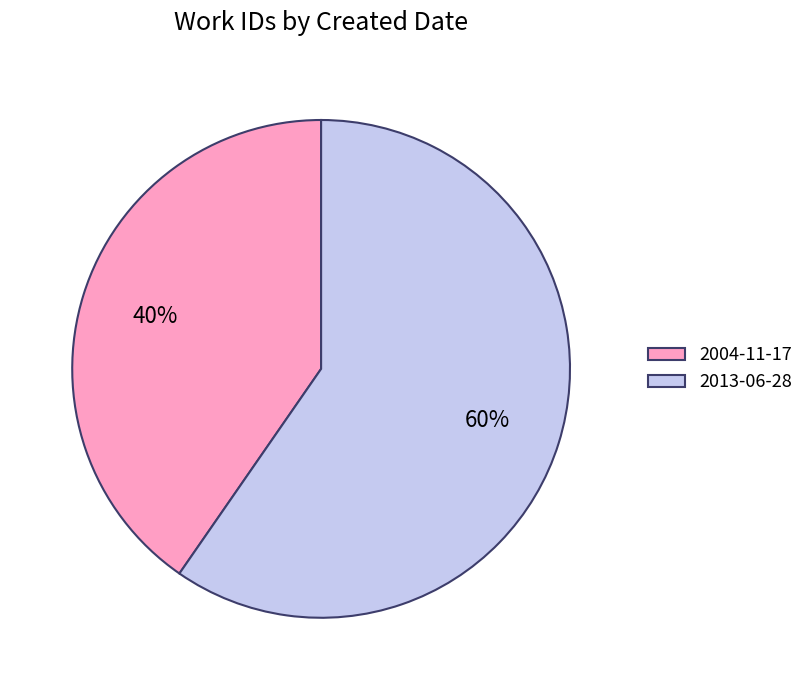

Rank the categories by value from lowest to highest.

2004-11-17, 2013-06-28